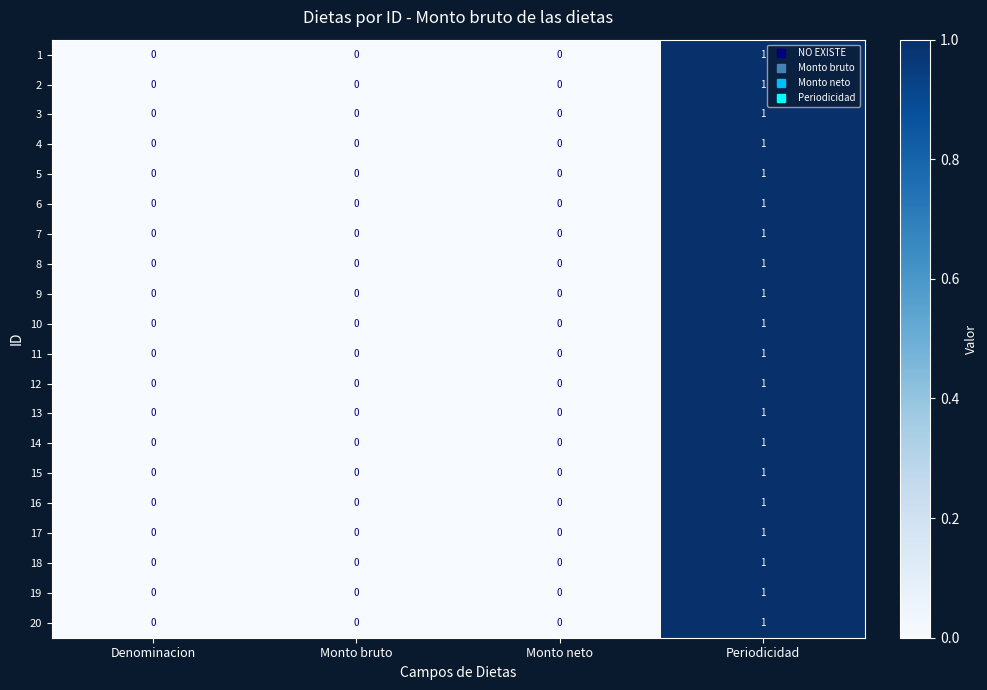

At which category is the sum across all series the highest?

Periodicidad